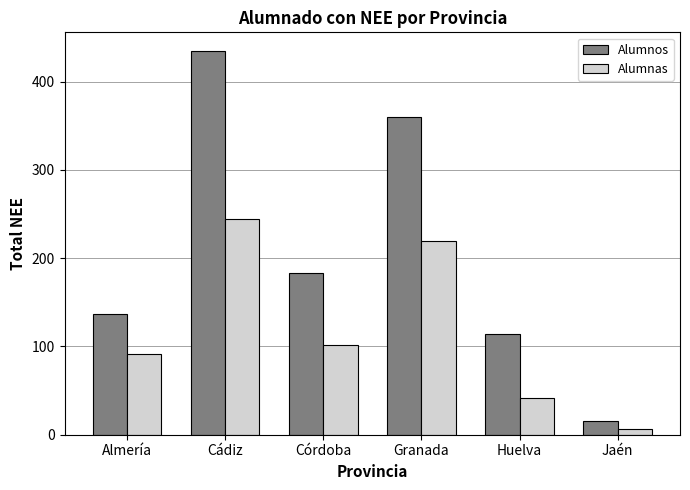

Count the number of categories in the chart.

6